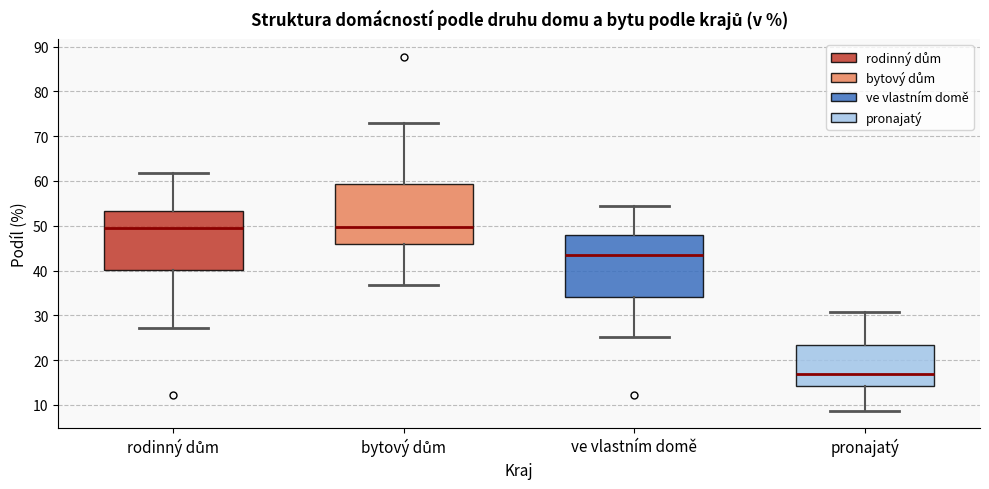

Reading left to right, transcribe this box plot: for each box, give where its median line is, the range the box spans, and where its two whiskers end, as read against the y-axis. The values are not printed on the chart, so give them approximately, as read against the axis.

rodinný dům: median 50, box 40 to 53, whiskers 27 to 62
bytový dům: median 50, box 46 to 59, whiskers 37 to 73
ve vlastním domě: median 44, box 34 to 48, whiskers 25 to 55
pronajatý: median 17, box 14 to 23, whiskers 9 to 31